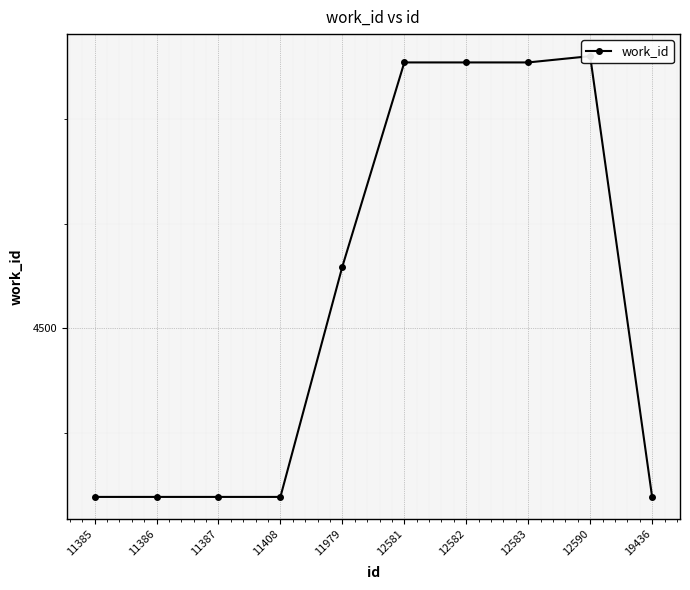

The value at 19436 is 4339. True or false?

True